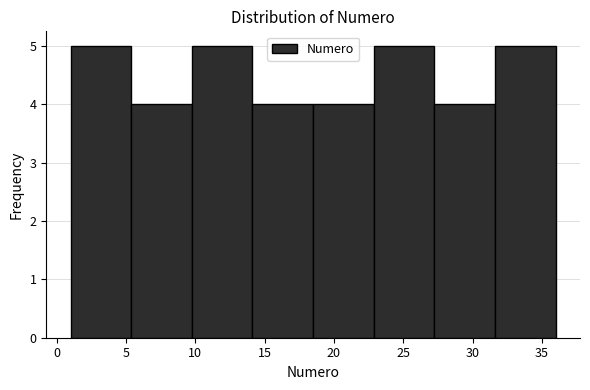

What is the height of the bar covering 27.5 to 31.5 on the x-axis? Neither the bar edges nor the heights are printed on the chart, so give them approximately, as read against the axes.

4